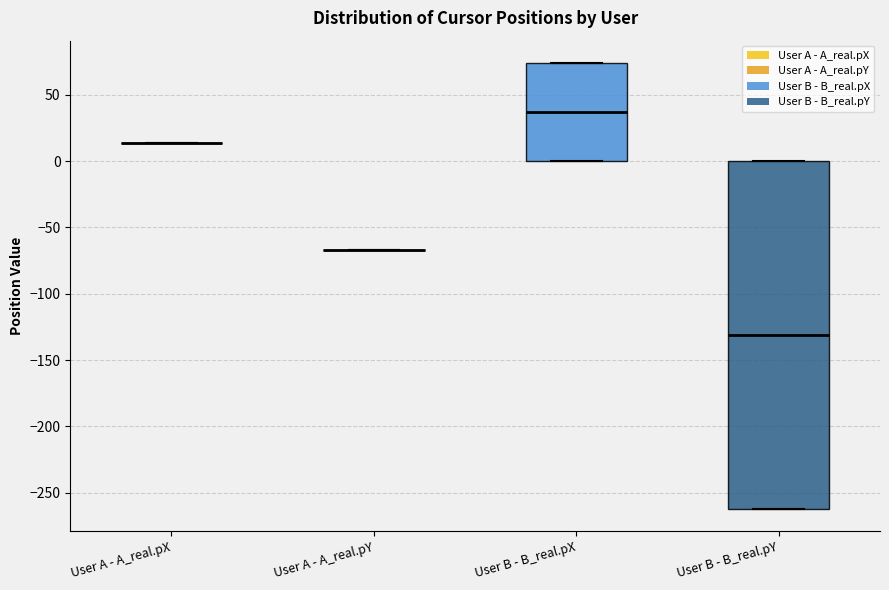

Reading left to right, read every box against the y-axis: the position of its median line, the range the box covers, and the ends of its whiskers. The values are not printed on the chart, so give them approximately, as read against the axis.

User A - A_real.pX: box collapsed to a line at 15, whiskers 15 to 15
User A - A_real.pY: box collapsed to a line at -65, whiskers -65 to -65
User B - B_real.pX: median 35, box 0 to 75, whiskers 0 to 75
User B - B_real.pY: median -130, box -260 to 0, whiskers -260 to 0